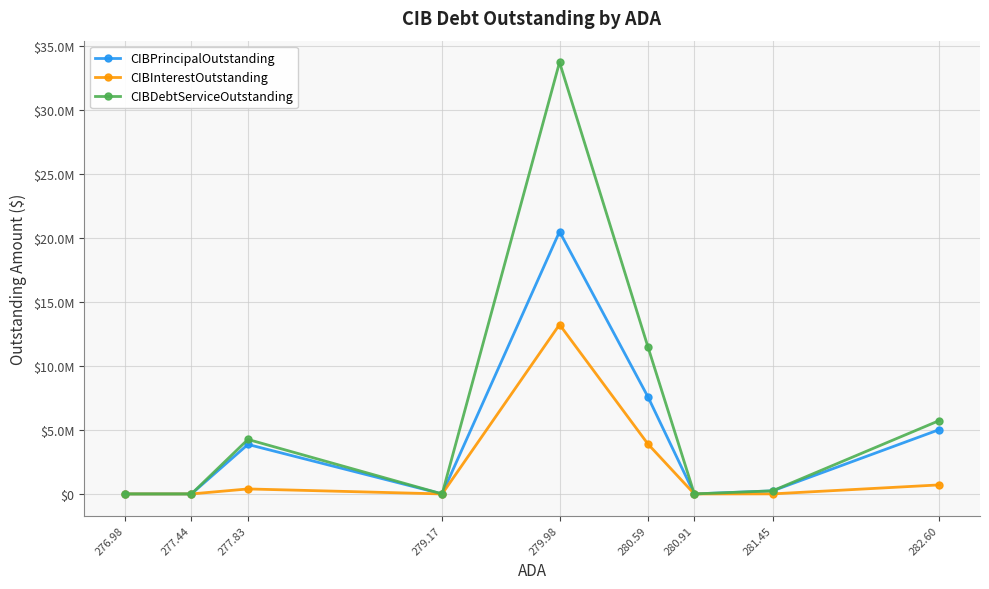

Reading right to left, transcribe all the data shown in this chart.

CIBPrincipalOutstanding: 276.98=0.0	277.44=0.0	277.83=3870000.0	279.17=0.0	279.98=20508000.0	280.59=7590000.0	280.91=0.0	281.45=240000.0	282.60=5030000.0
CIBInterestOutstanding: 276.98=0.0	277.44=0.0	277.83=390647.5	279.17=0.0	279.98=13241590.1	280.59=3902595.7	280.91=0.0	281.45=4800.0	282.60=706715.0
CIBDebtServiceOutstanding: 276.98=0.0	277.44=0.0	277.83=4260647.5	279.17=0.0	279.98=33749590.0	280.59=11492595.7	280.91=0.0	281.45=244800.0	282.60=5736715.0